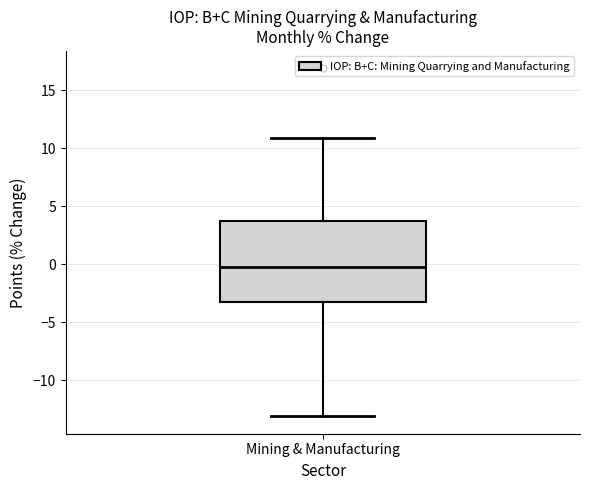

Transcribe this box plot: give where the median line is, the range the box spans, and where the two whiskers end, as read against the y-axis. The values are not printed on the chart, so give them approximately, as read against the axis.

median 0.0, box -3.5 to 3.5, whiskers -13.0 to 11.0